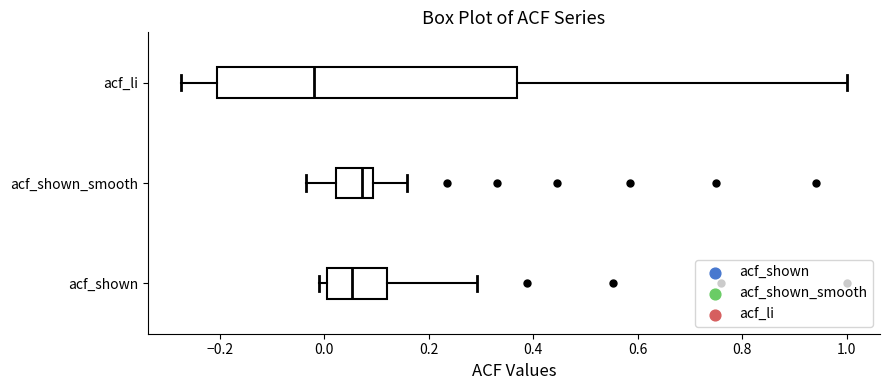

Reading bottom to top, transcribe this box plot: for each box, give where its median line is, the range the box spans, and where its two whiskers end, as read against the x-axis. The values are not printed on the chart, so give them approximately, as read against the axis.

acf_shown: median 0.06, box 0.00 to 0.12, whiskers 0.00 (just left of the box's left edge) to 0.30
acf_shown_smooth: median 0.08, box 0.02 to 0.10, whiskers -0.04 to 0.16
acf_li: median -0.02, box -0.20 to 0.36, whiskers -0.28 to 1.00